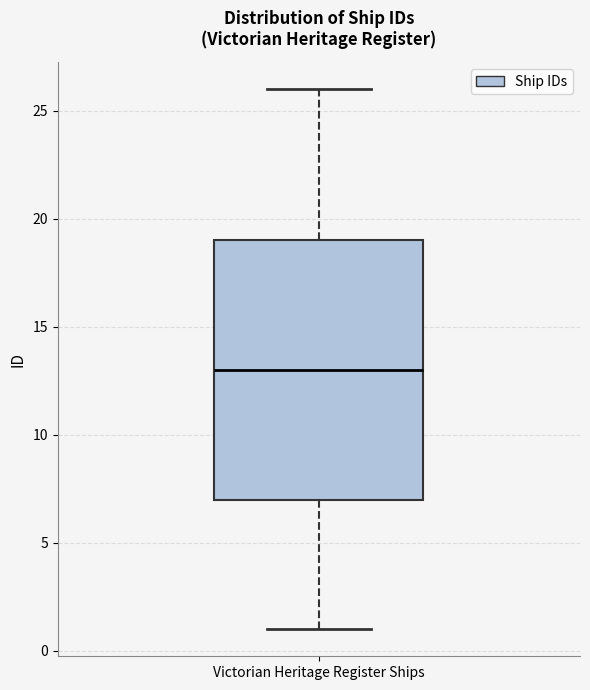

Read this box plot against the y-axis: the position of the median line, the range covered by the box, and the ends of both whiskers. The values are not printed on the chart, so give them approximately, as read against the axis.

median 13, box 7 to 19, whiskers 1 to 26